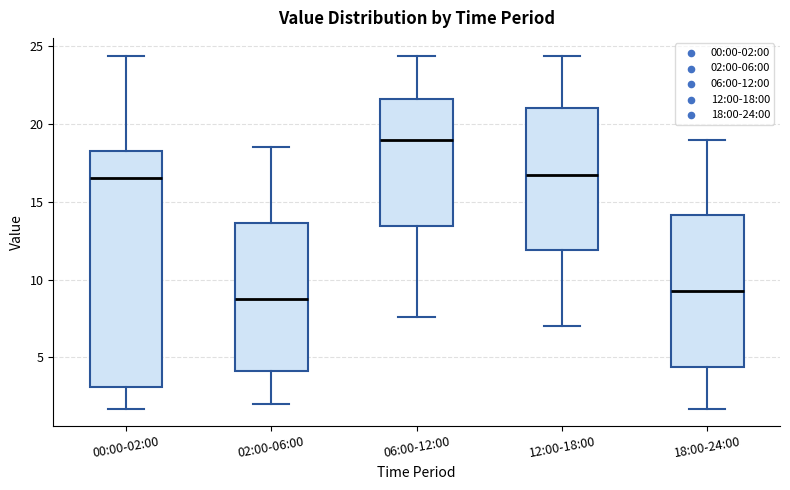

Reading left to right, transcribe this box plot: for each box, give where its median line is, the range the box spans, and where its two whiskers end, as read against the y-axis. The values are not printed on the chart, so give them approximately, as read against the axis.

00:00-02:00: median 16.5, box 3.0 to 18.5, whiskers 1.5 to 24.5
02:00-06:00: median 9.0, box 4.0 to 13.5, whiskers 2.0 to 18.5
06:00-12:00: median 19.0, box 13.5 to 21.5, whiskers 7.5 to 24.5
12:00-18:00: median 17.0, box 12.0 to 21.0, whiskers 7.0 to 24.5
18:00-24:00: median 9.5, box 4.5 to 14.0, whiskers 1.5 to 19.0